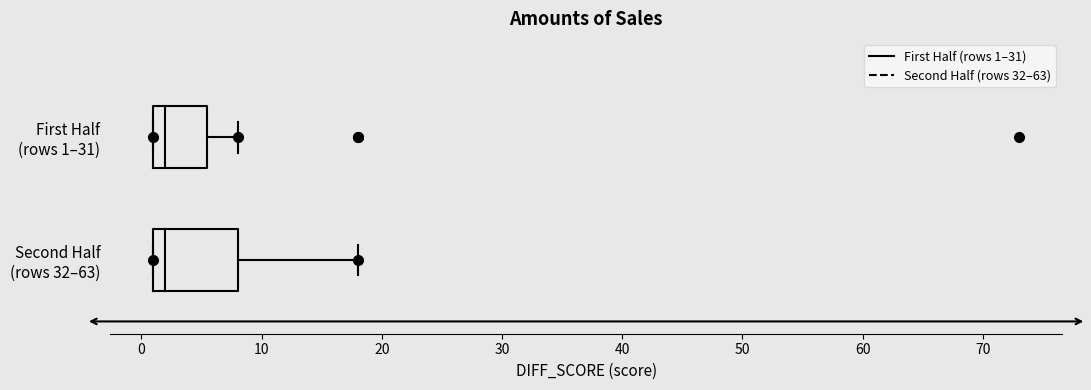

Comparing the boxes themselves (not the whiskers), which one is the widest?

Second Half (rows 32–63)